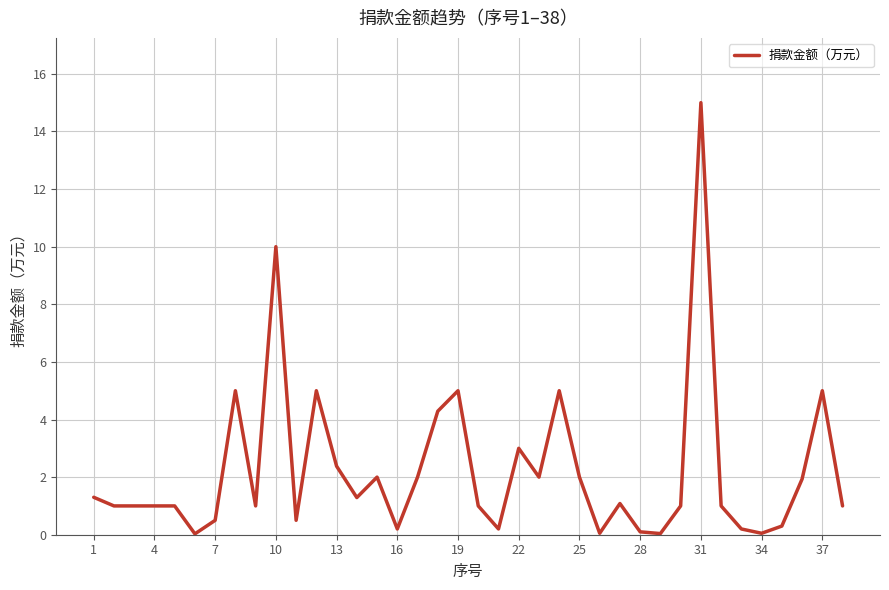

What is the difference between the maximum and minimum values?

15.0